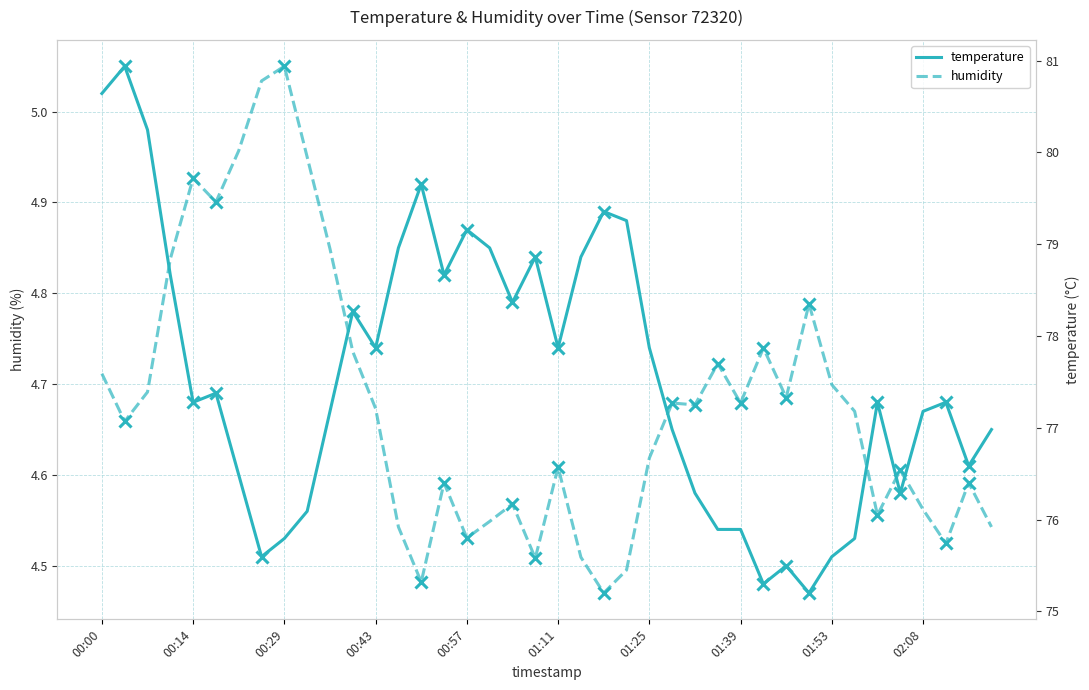

List the series in order of their peak value, lowest first.

temperature, humidity